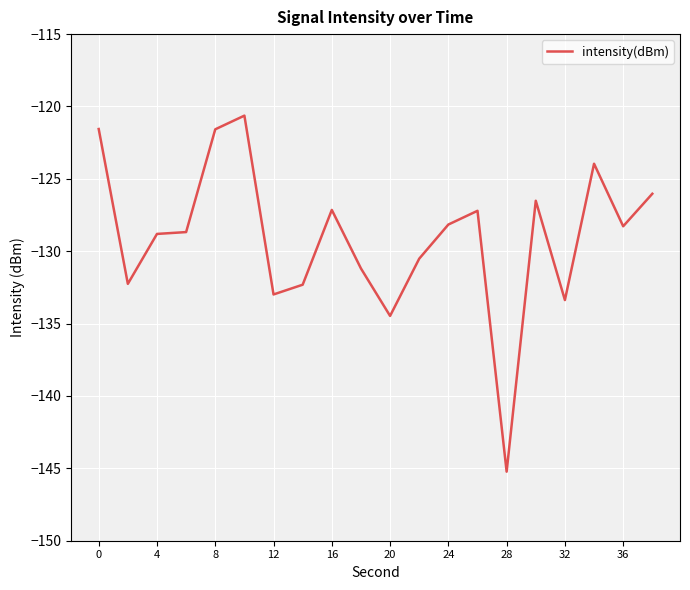

What is the maximum value shown in the chart?

-120.6